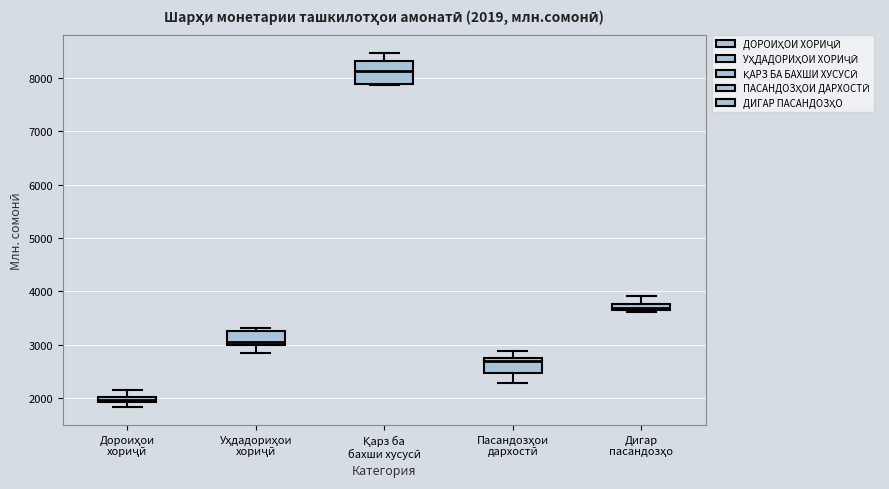

Which box's median line is the highest?

Қарз ба бахши хусусӣ